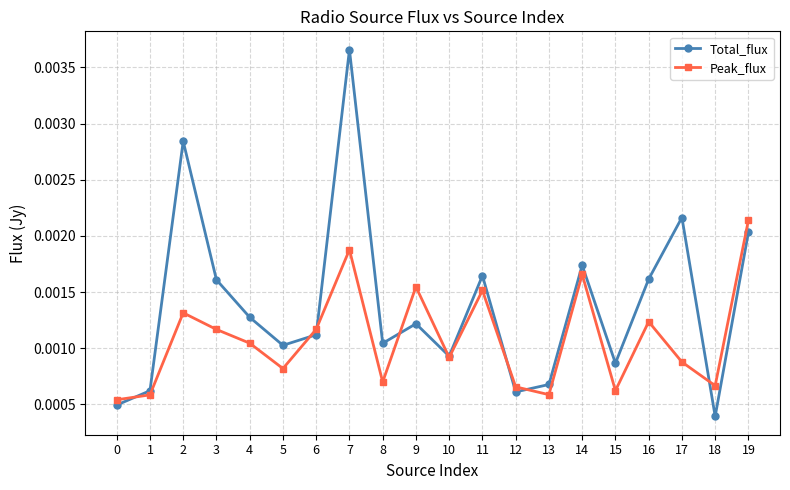

Which series has the widest spread of values?

Total_flux